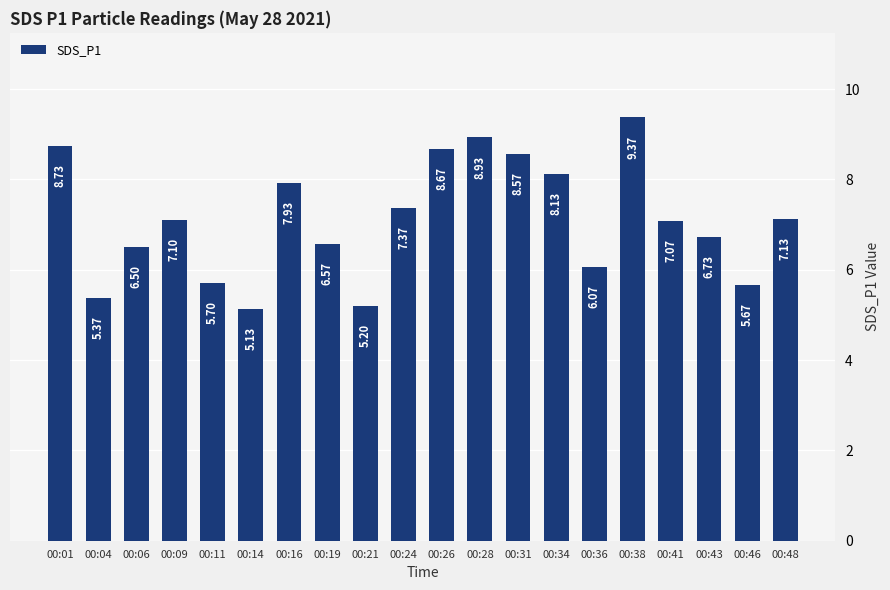

At which label does the data first exceed 7?

00:01